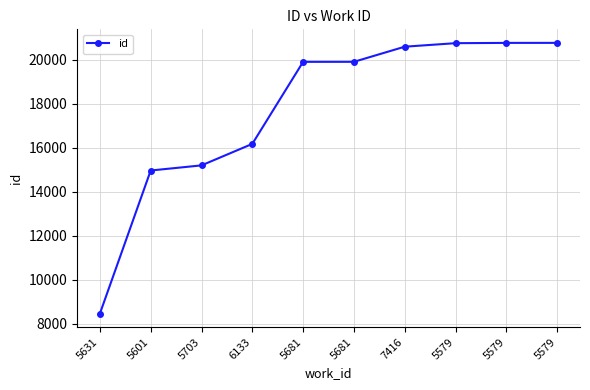

How many distinct data groups are displayed?

1